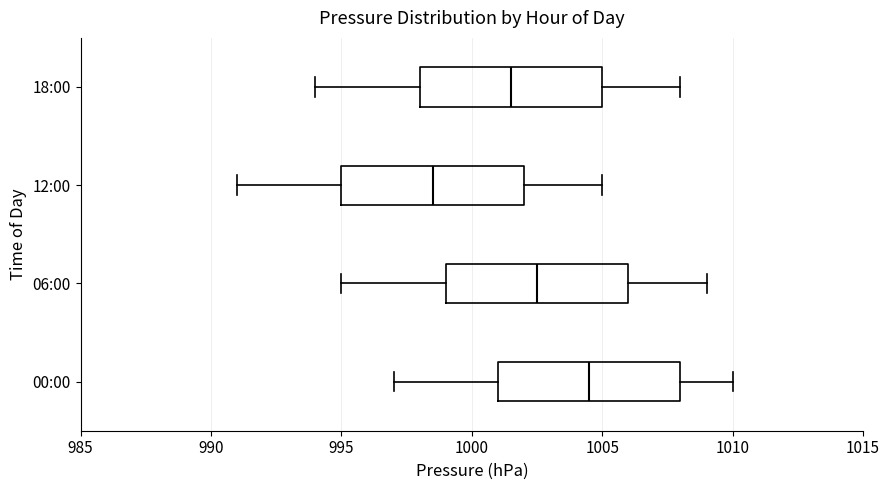

Reading bottom to top, transcribe this box plot: for each box, give where its median line is, the range the box spans, and where its two whiskers end, as read against the x-axis. The values are not printed on the chart, so give them approximately, as read against the axis.

00:00: median 1004.5, box 1001.0 to 1008.0, whiskers 997.0 to 1010.0
06:00: median 1002.5, box 999.0 to 1006.0, whiskers 995.0 to 1009.0
12:00: median 998.5, box 995.0 to 1002.0, whiskers 991.0 to 1005.0
18:00: median 1001.5, box 998.0 to 1005.0, whiskers 994.0 to 1008.0